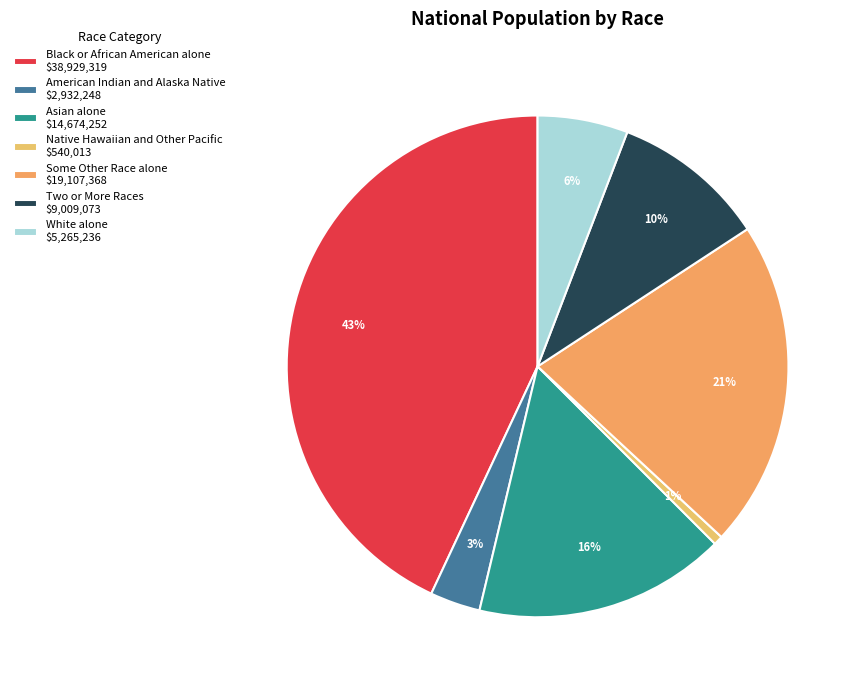

Is there any slice that represents more than half of the pie?

No